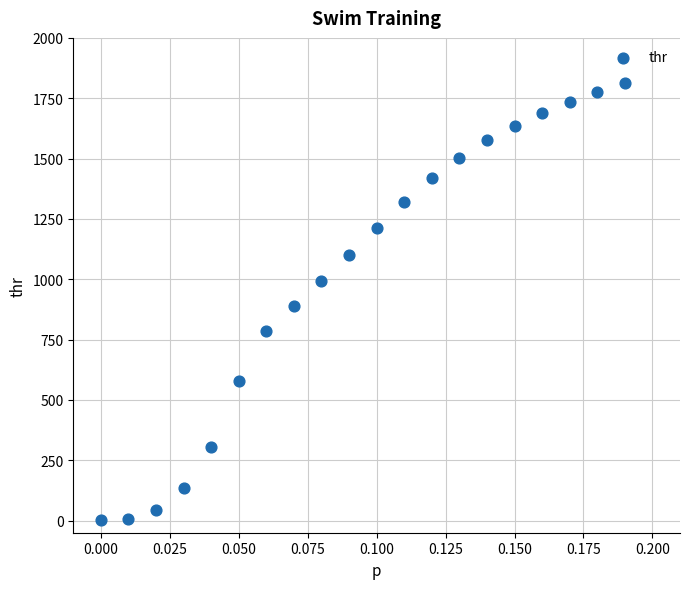

What is the range of Y values (max minus min)?

1811.9